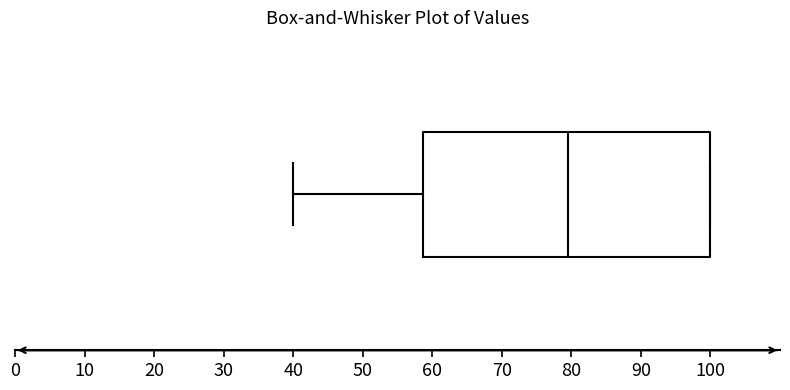

Transcribe this box plot: give where the median line is, the range the box spans, and where the two whiskers end, as read against the x-axis. The values are not printed on the chart, so give them approximately, as read against the axis.

median 80, box 59 to 100, whiskers 40 to 100